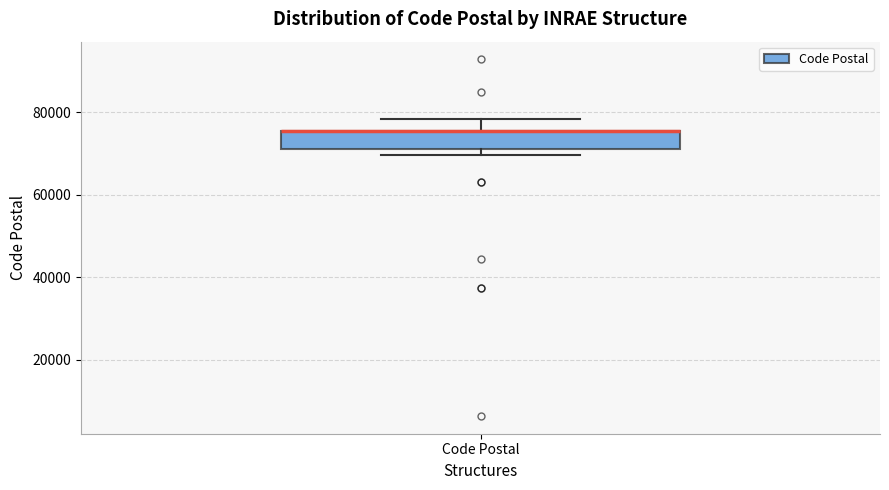

Where is the upper edge of the box for Code Postal on the y-axis? The values are not printed on the chart, so give them approximately, as read against the axis.

76000